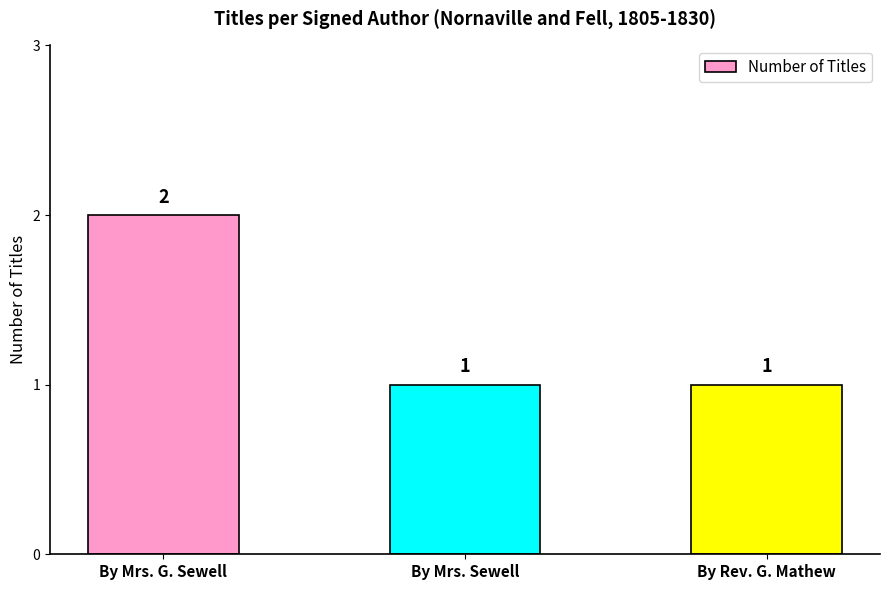

What position from the right is By Mrs. Sewell?

2